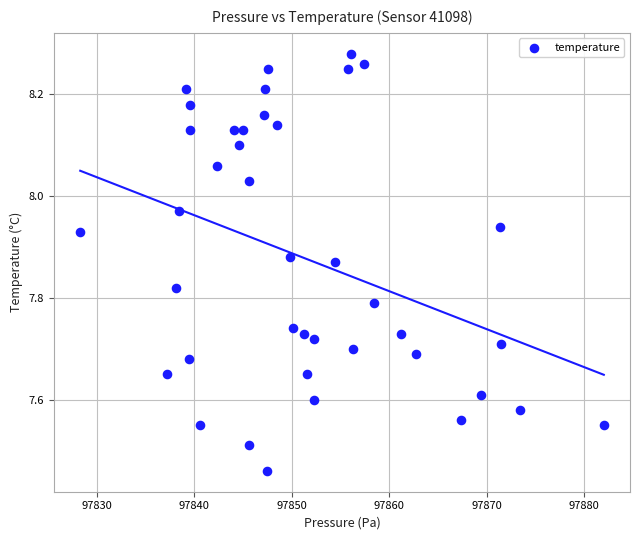

What is the range of X values (max minus min)?

53.8